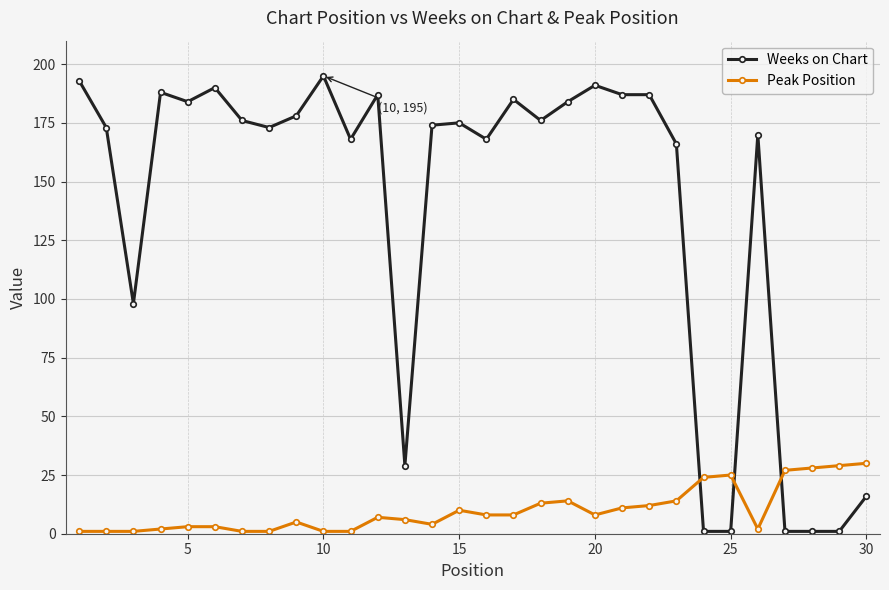

At how many categories does at least one series exceed 106?

22